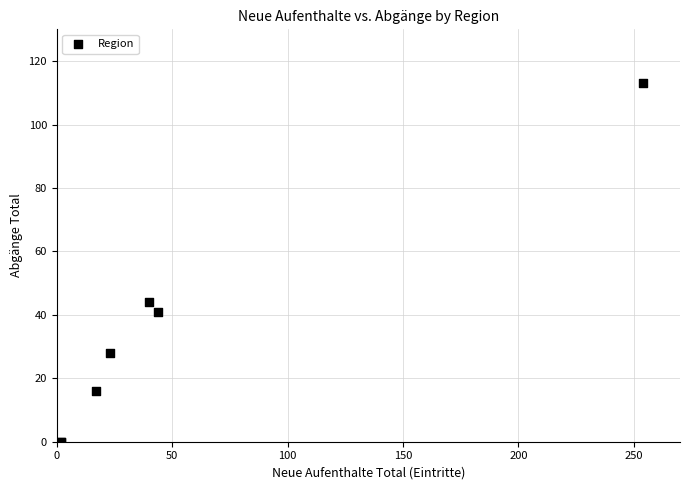

What Y value in the scatter plot is closest to 56?

44